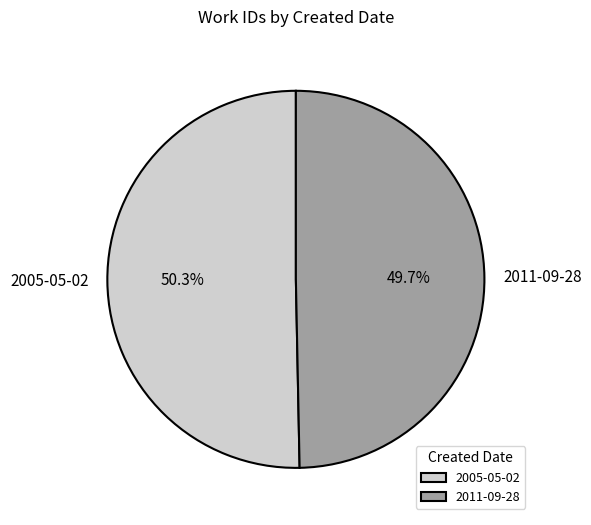

What is the total percentage of 2005-05-02 and 2011-09-28?

100.0%